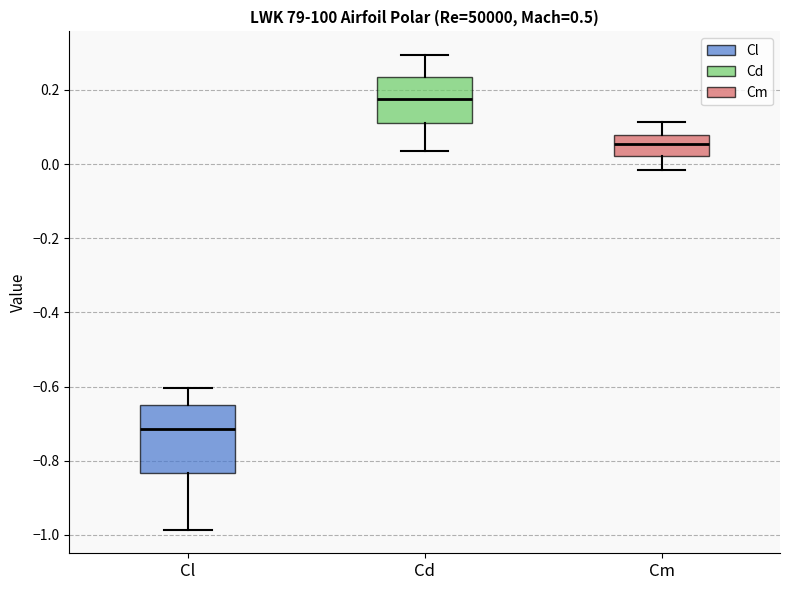

Which box is the tallest, from its lower edge to its upper edge?

Cl